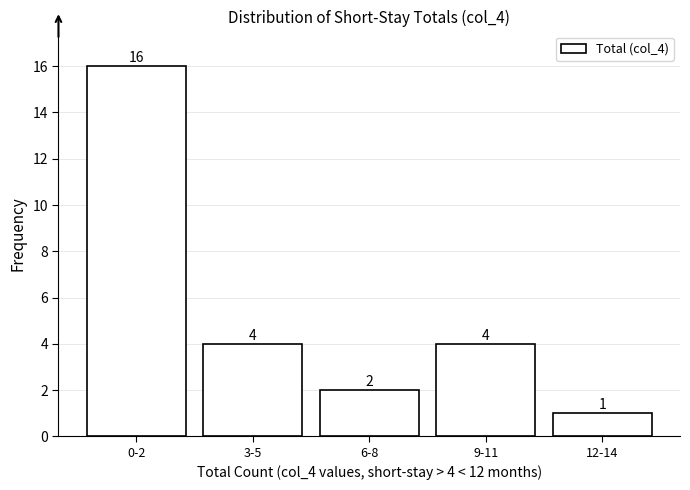

Reading left to right, extract all data points from this chart.

0-2=16	3-5=4	6-8=2	9-11=4	12-14=1